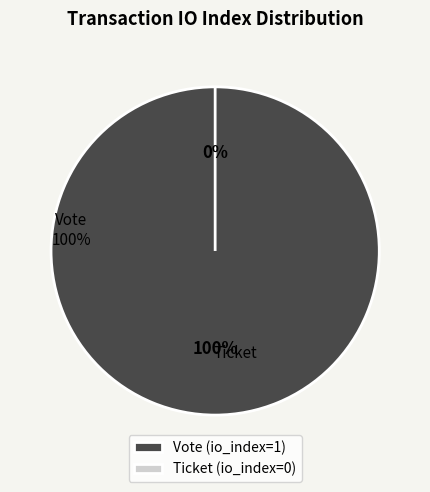

To the nearest percent, what is the difference between the largest and smallest slice percentages?

100%